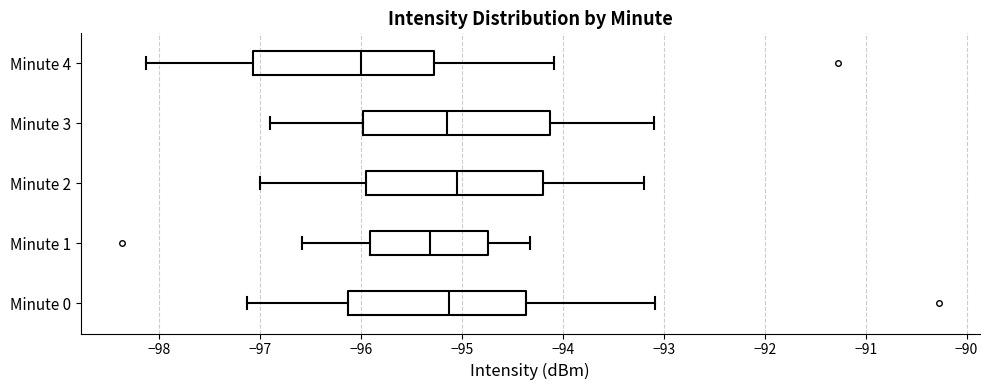

Where is the left edge of the box for Minute 2 on the x-axis? The values are not printed on the chart, so give them approximately, as read against the axis.

-95.9